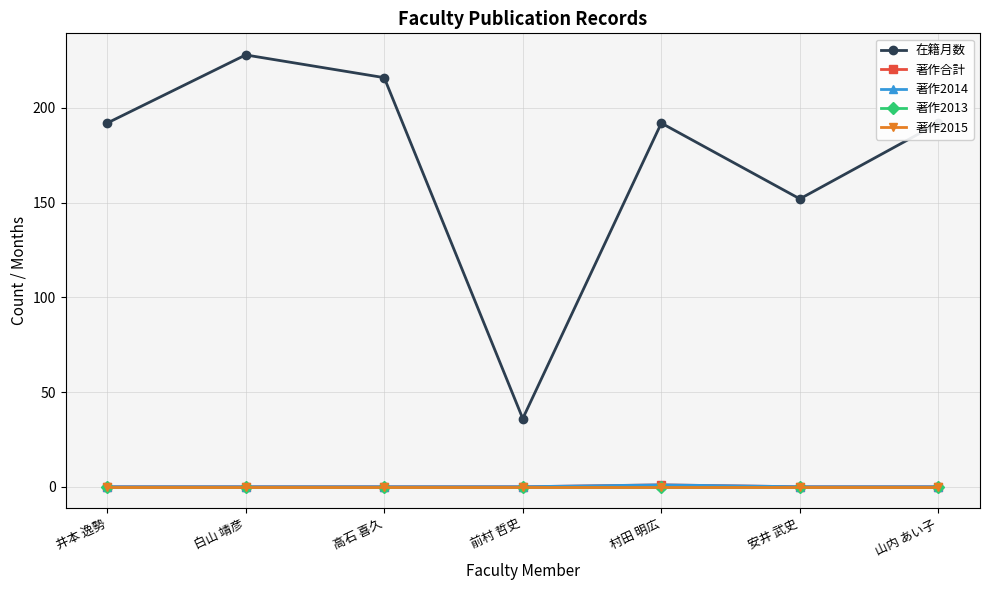

At which category is the sum across all series the highest?

白山 靖彦